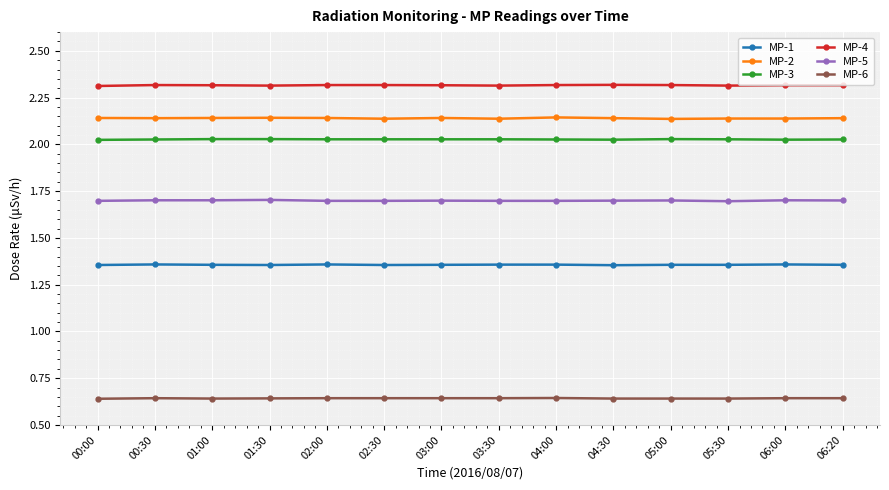

Which series has the largest total across all categories?

MP-4